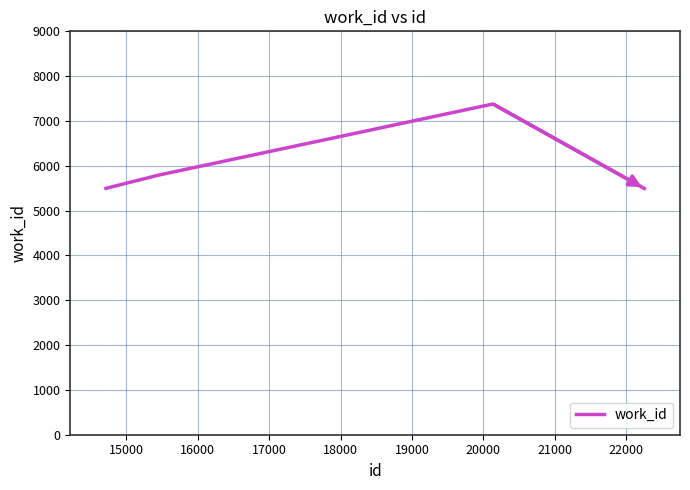

Count the number of data series in this chart.

1